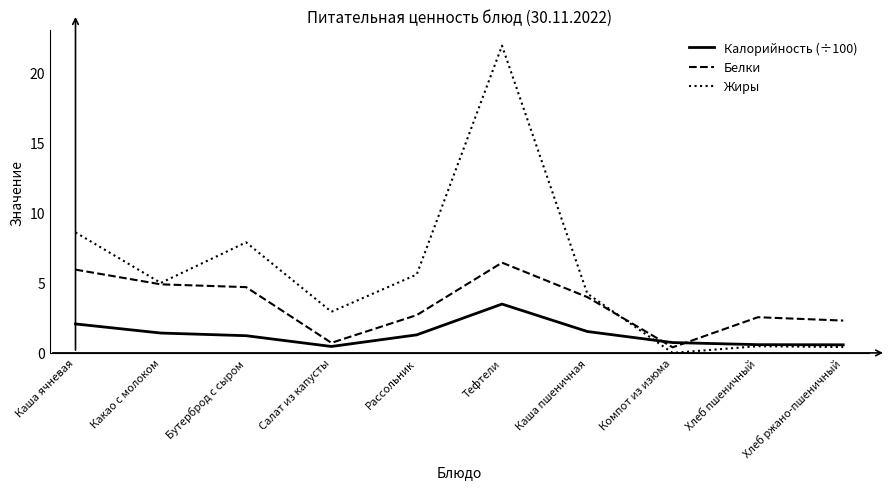

Rank the series at Тефтели from lowest to highest value.

Калорийность (÷100), Белки, Жиры